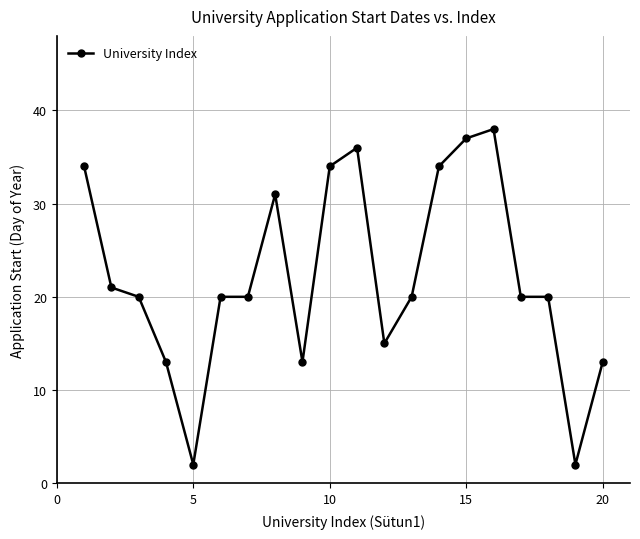

What is the difference between the second highest and second lowest values?

35